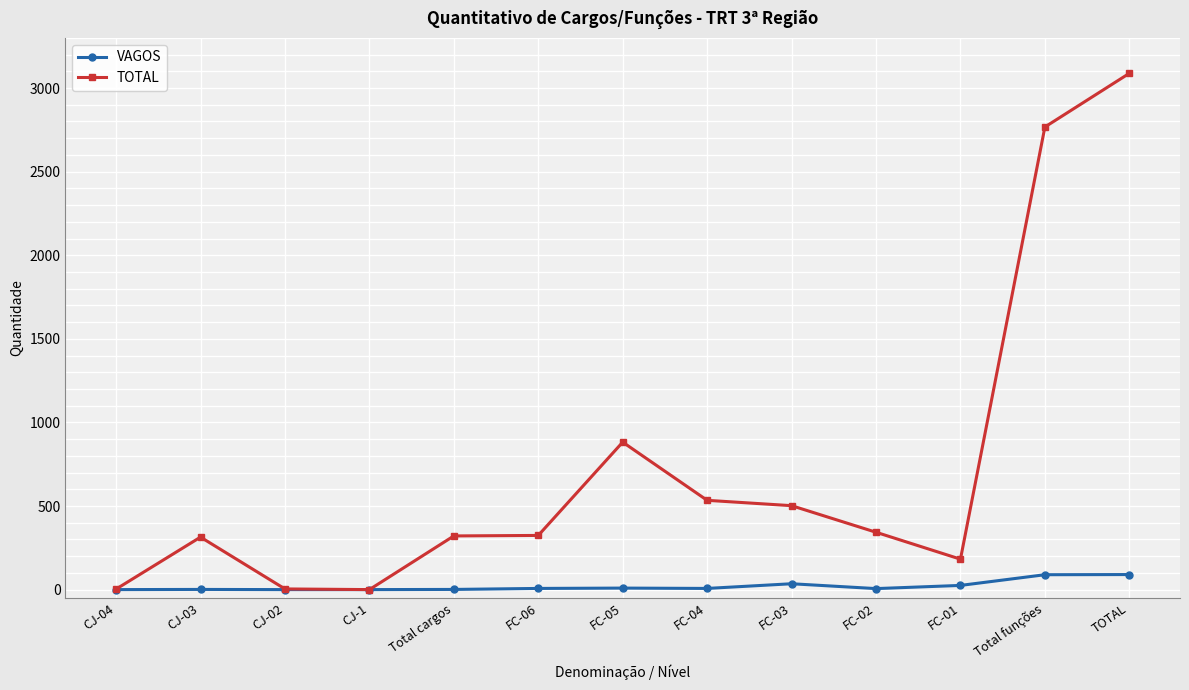

Between FC-03 and FC-01, which series saw the biggest shift?

TOTAL